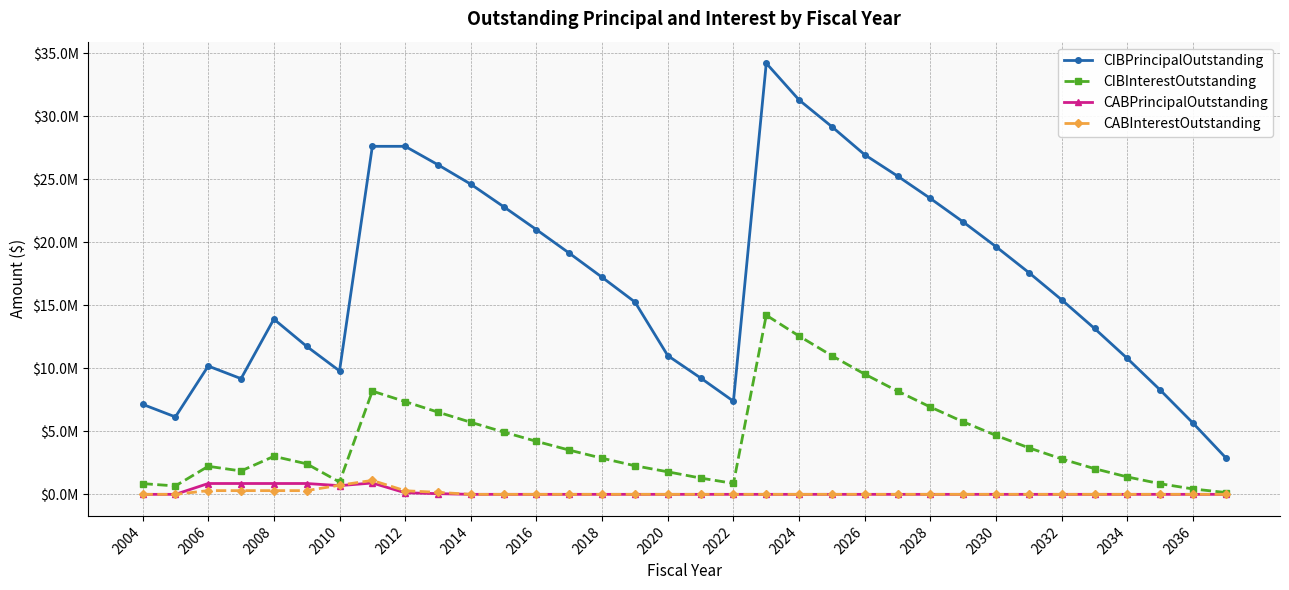

How many interior local valleys does the CABPrincipalOutstanding series have?

1